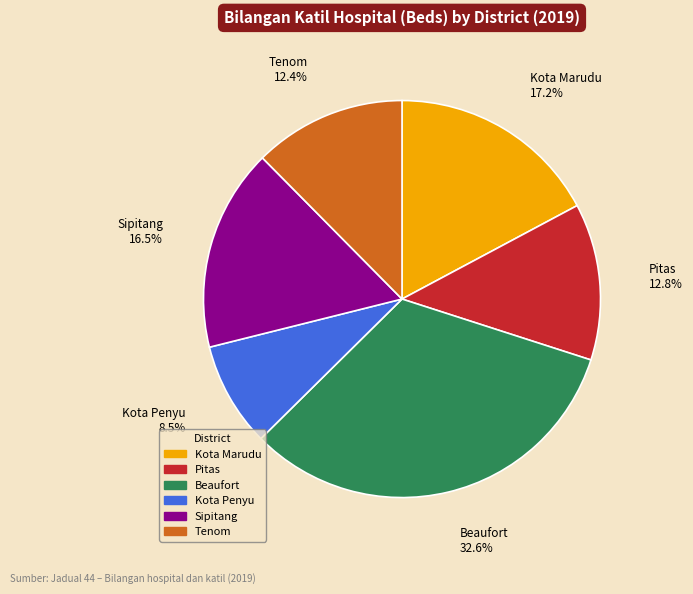

To the nearest percent, what is the difference between the largest and smallest slice percentages?

24%